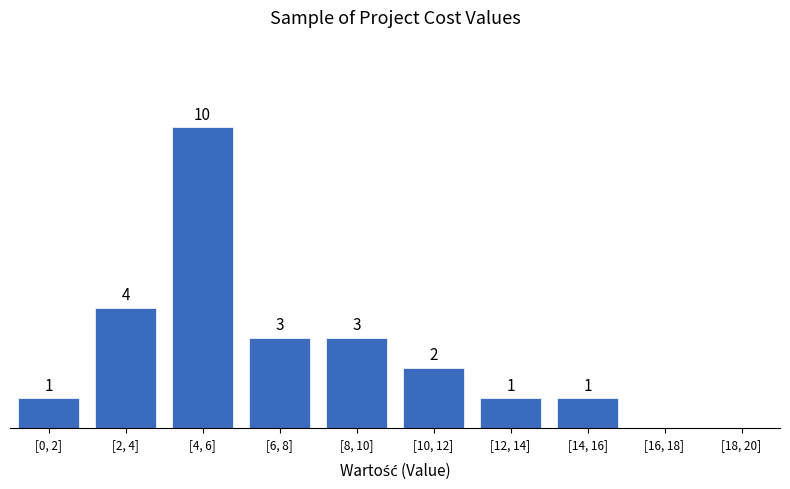

Where is the data nearest to the value 5?

[2, 4]